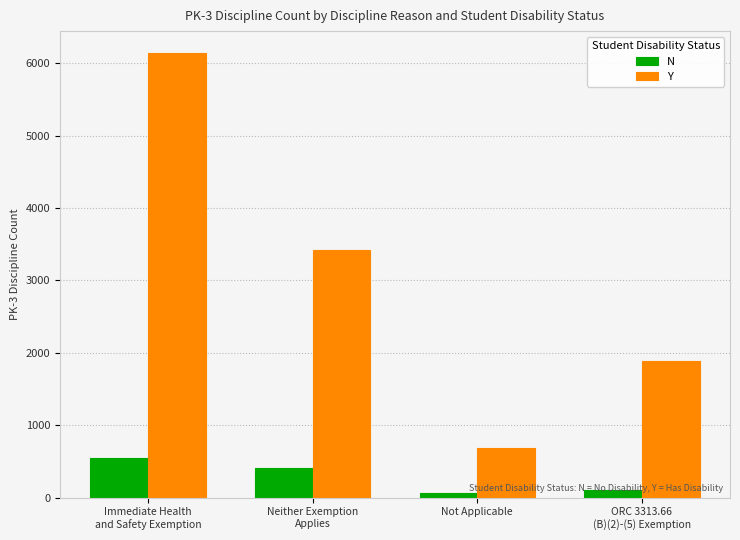

At Neither Exemption
Applies, list the series in order from largest to smallest.

Y, N